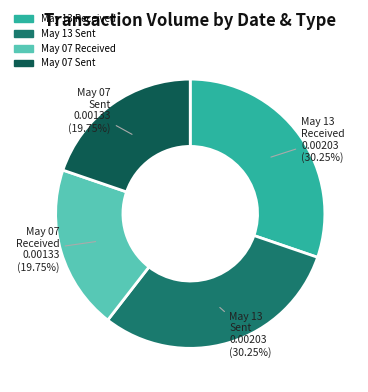

Is there any slice that represents more than half of the pie?

No